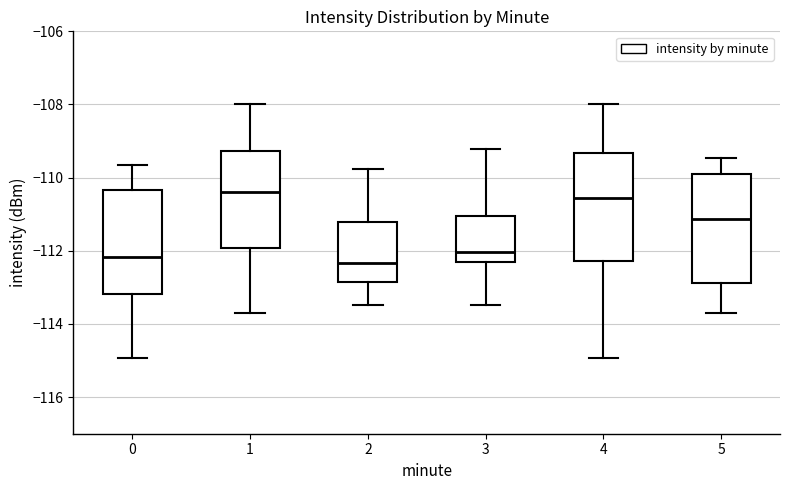

Reading left to right, read every box against the y-axis: the position of its median line, the range the box covers, and the ends of its whiskers. The values are not printed on the chart, so give them approximately, as read against the axis.

0: median -112.2, box -113.2 to -110.4, whiskers -115.0 to -109.6
1: median -110.4, box -112.0 to -109.2, whiskers -113.6 to -108.0
2: median -112.4, box -112.8 to -111.2, whiskers -113.4 to -109.8
3: median -112.0, box -112.4 to -111.0, whiskers -113.4 to -109.2
4: median -110.6, box -112.2 to -109.4, whiskers -115.0 to -108.0
5: median -111.2, box -112.8 to -110.0, whiskers -113.6 to -109.4